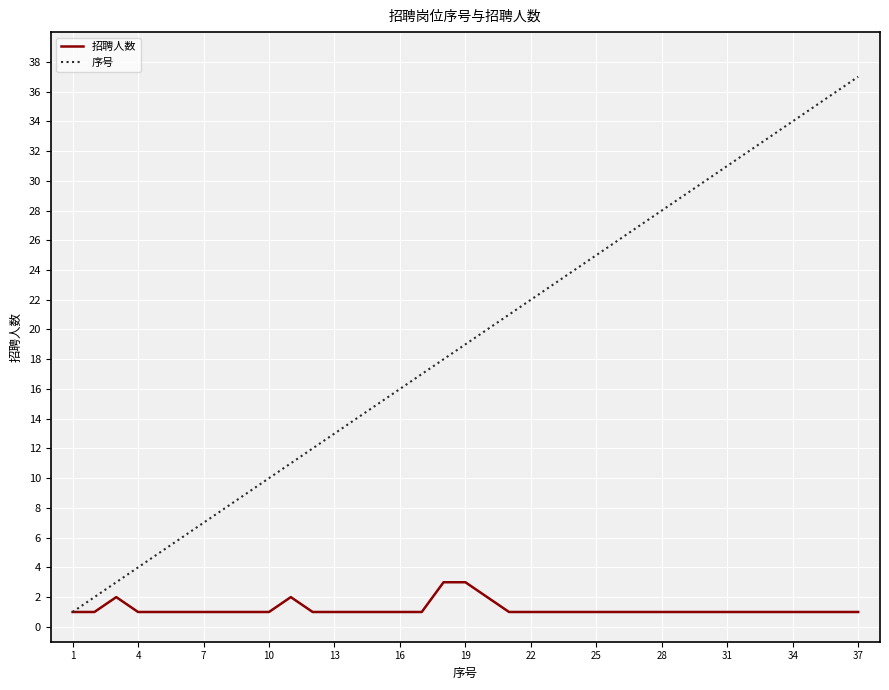

What is the average value of the 招聘人数 series?

1